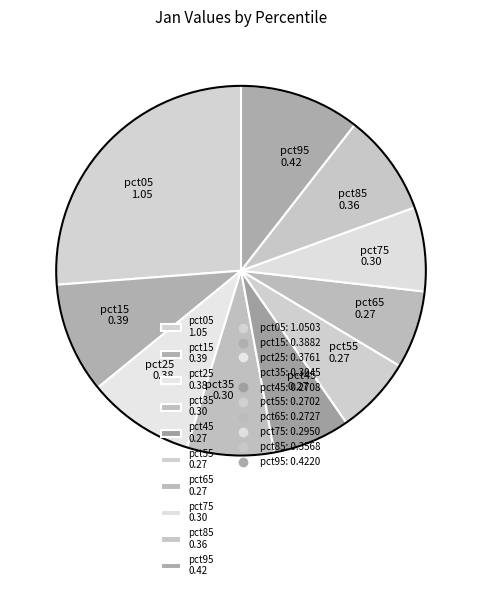

Is it true that pct95 is 11% of the pie?

True